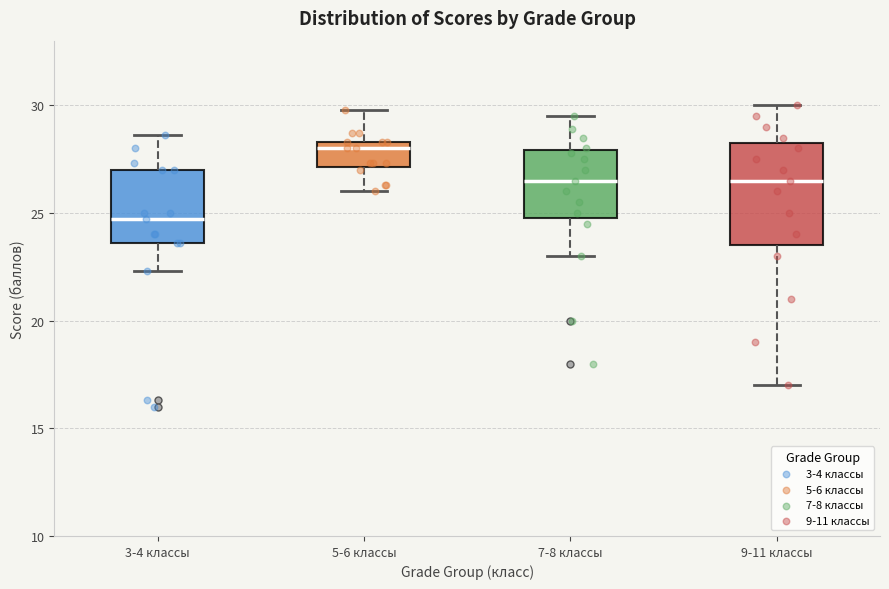

Reading left to right, transcribe this box plot: for each box, give where its median line is, the range the box spans, and where its two whiskers end, as read against the y-axis. The values are not printed on the chart, so give them approximately, as read against the axis.

3-4 классы: median 24.5, box 23.5 to 27.0, whiskers 22.5 to 28.5
5-6 классы: median 28.0, box 27.0 to 28.5, whiskers 26.0 to 30.0
7-8 классы: median 26.5, box 25.0 to 28.0, whiskers 23.0 to 29.5
9-11 классы: median 26.5, box 23.5 to 28.5, whiskers 17.0 to 30.0